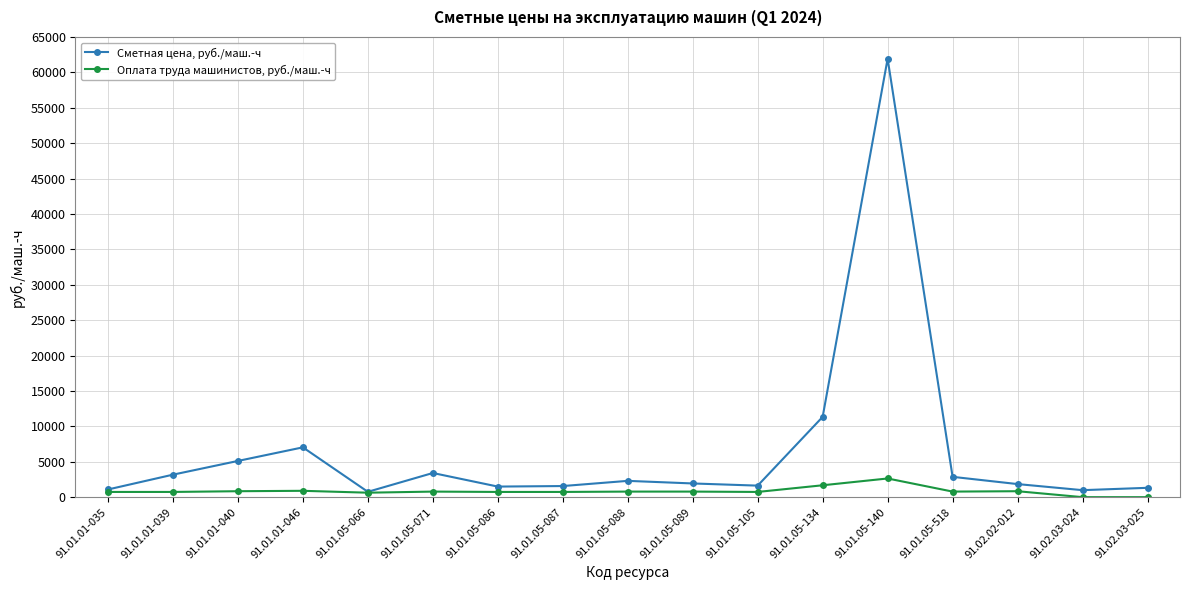

What are all the series names shown in the legend?

Сметная цена, руб./маш.-ч, Оплата труда машинистов, руб./маш.-ч